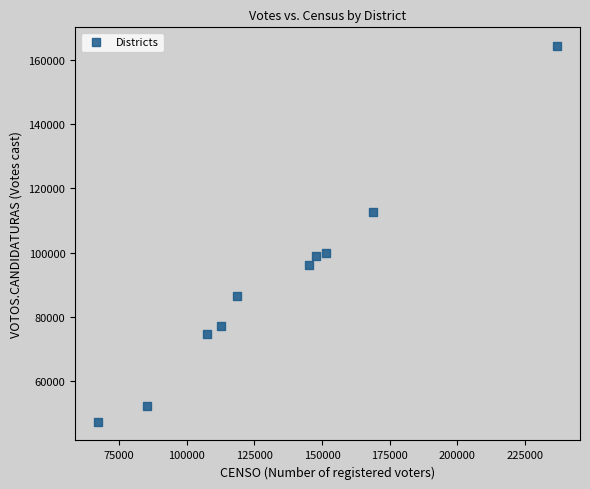

What is the range of X values (max minus min)?

169813